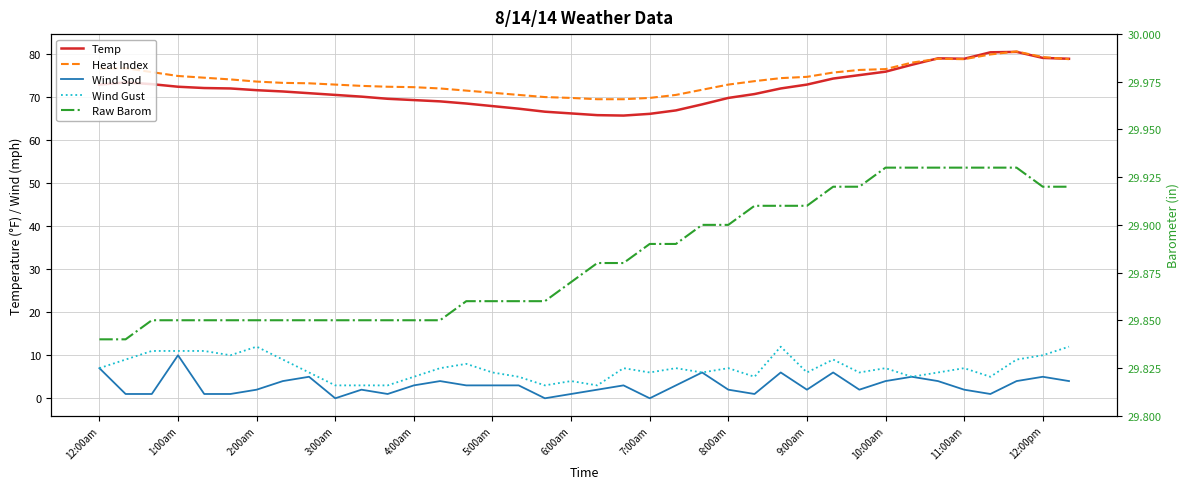

Read the Wind Gust value at 25.

5.0